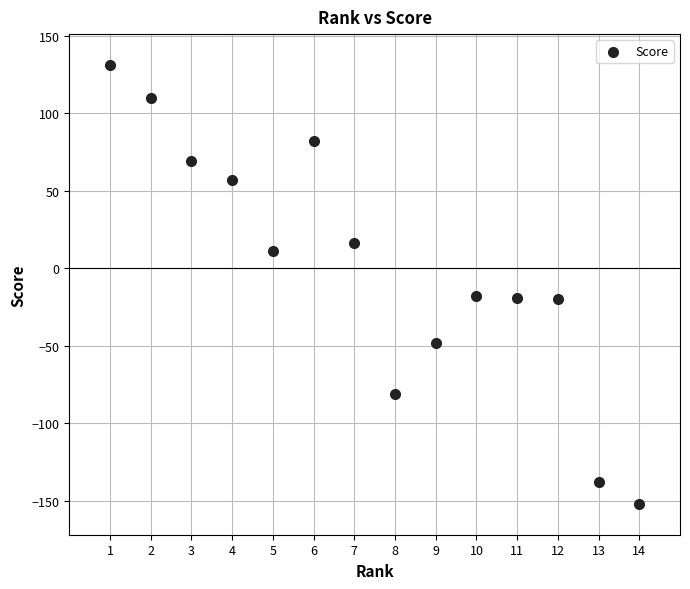

What is the range of X values (max minus min)?

13